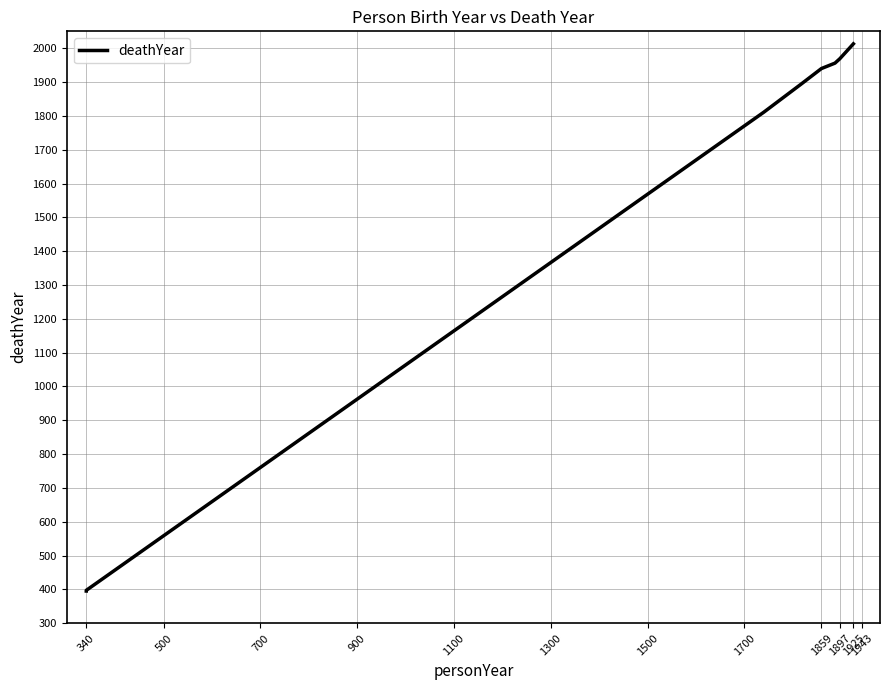

What is the difference between the maximum and minimum values?

1618